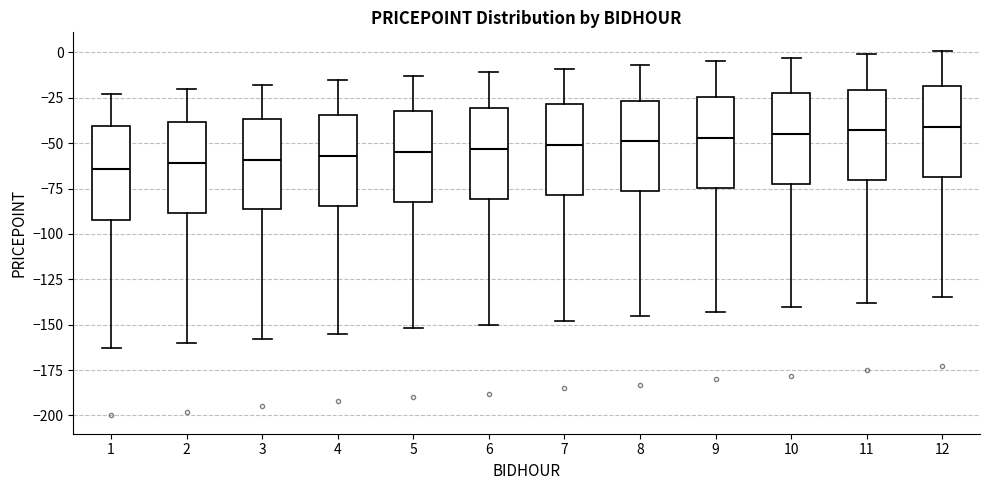

Where does the upper whisker of the box at x = 5 end on the y-axis? The values are not printed on the chart, so give them approximately, as read against the axis.

-15